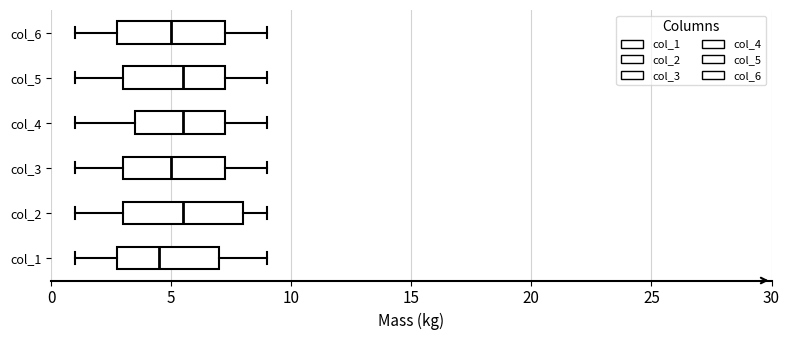

Reading bottom to top, read every box against the x-axis: the position of its median line, the range the box covers, and the ends of its whiskers. The values are not printed on the chart, so give them approximately, as read against the axis.

col_1: median 4.5, box 3.0 to 7.0, whiskers 1.0 to 9.0
col_2: median 5.5, box 3.0 to 8.0, whiskers 1.0 to 9.0
col_3: median 5.0, box 3.0 to 7.5, whiskers 1.0 to 9.0
col_4: median 5.5, box 3.5 to 7.5, whiskers 1.0 to 9.0
col_5: median 5.5, box 3.0 to 7.5, whiskers 1.0 to 9.0
col_6: median 5.0, box 3.0 to 7.5, whiskers 1.0 to 9.0